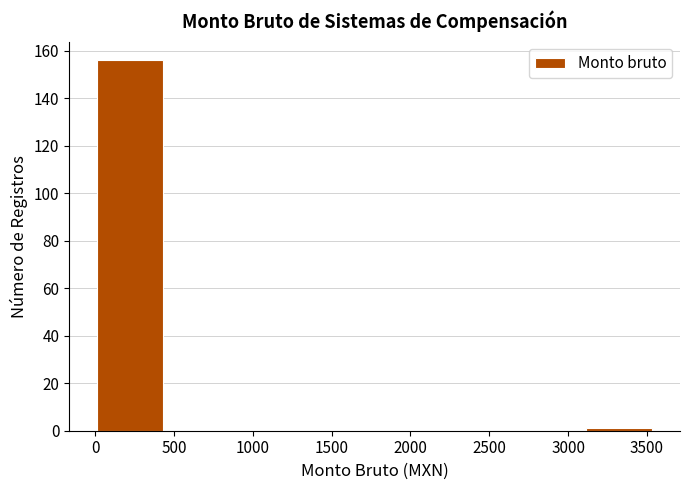

Reading left to right, list every bar in this chart as the range it spans on the x-axis followed by its height. Neither the bar edges nor the heights are printed on the chart, so give them approximately, as read against the axes.

0 to 450: 156
450 to 900: 0
900 to 1350: 0
1350 to 1750: 0
1750 to 2200: 0
2200 to 2650: 0
2650 to 3100: 0
3100 to 3550: under 2